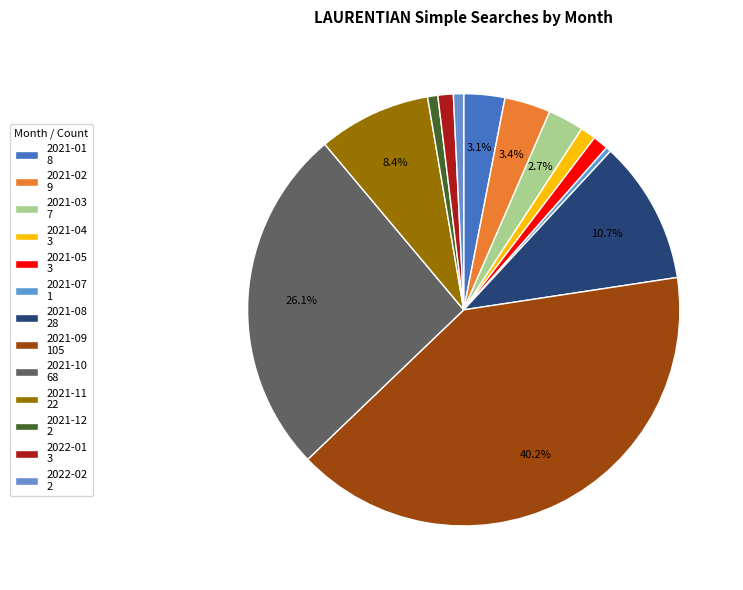

Count the number of slices in the pie.

13